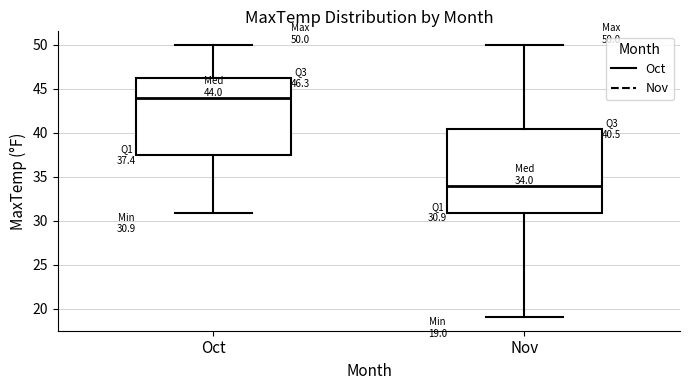

Which box is the tallest, from its lower edge to its upper edge?

Nov